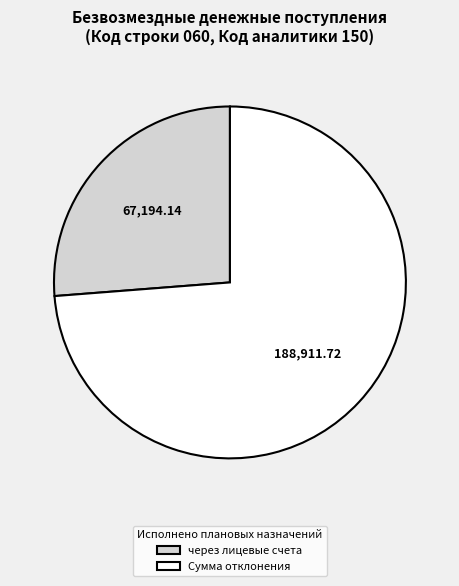

The Сумма отклонения slice represents 74% of the pie. True or false?

True